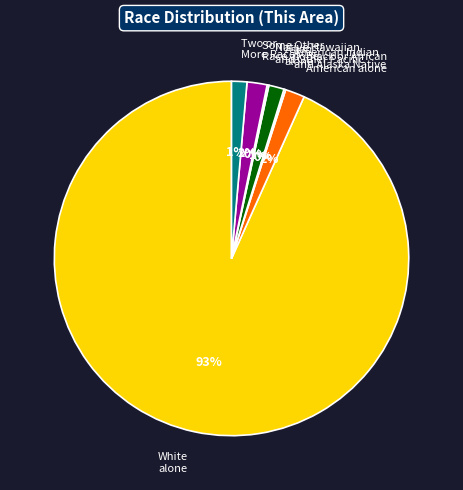

Does any single category account for the majority?

Yes